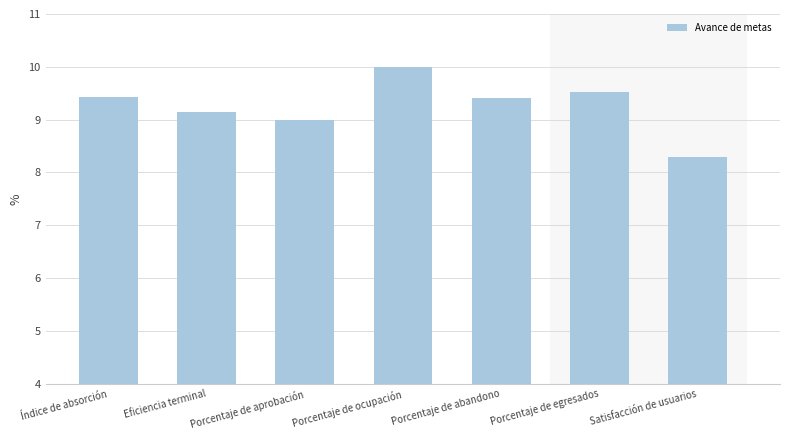

What is the greatest value displayed?

10.0